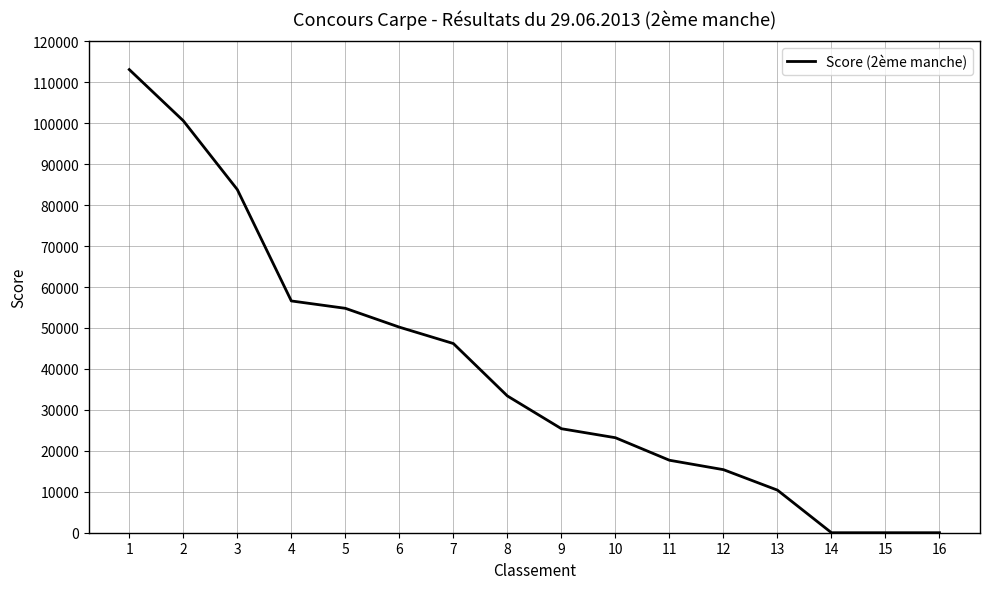

At which label is the value closest to 56550?

4